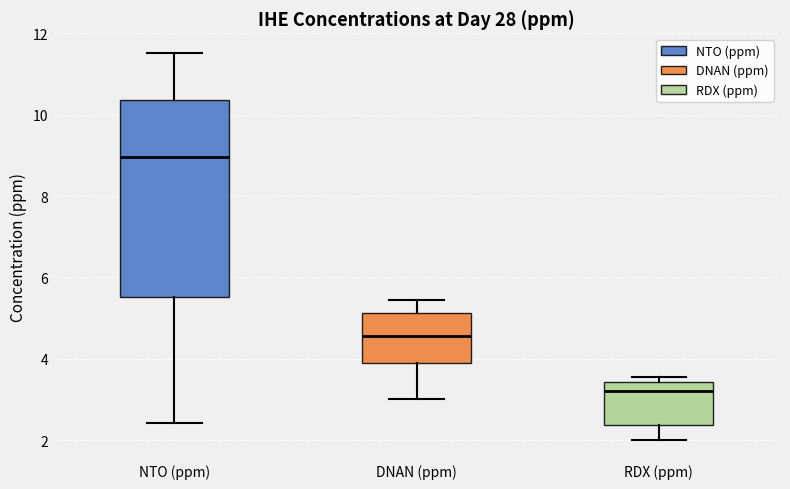

Reading left to right, read every box against the y-axis: the position of its median line, the range the box covers, and the ends of its whiskers. The values are not printed on the chart, so give them approximately, as read against the axis.

NTO (ppm): median 9.0, box 5.6 to 10.4, whiskers 2.4 to 11.6
DNAN (ppm): median 4.6, box 3.8 to 5.2, whiskers 3.0 to 5.4
RDX (ppm): median 3.2, box 2.4 to 3.4, whiskers 2.0 to 3.6